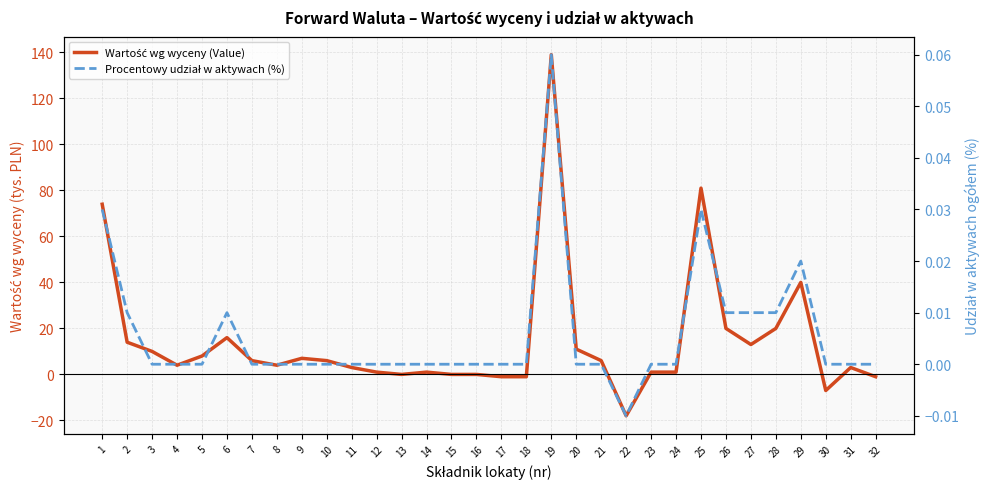

Is it true that Procentowy udział w aktywach (%) equals 0.0 at 21?

True